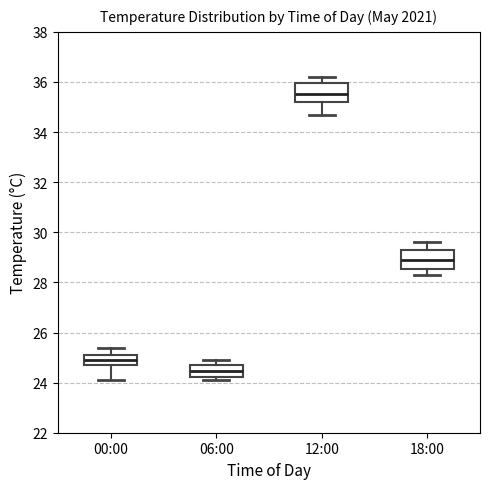

Where does the lower whisker of the box for 00:00 end on the y-axis? The values are not printed on the chart, so give them approximately, as read against the axis.

24.2